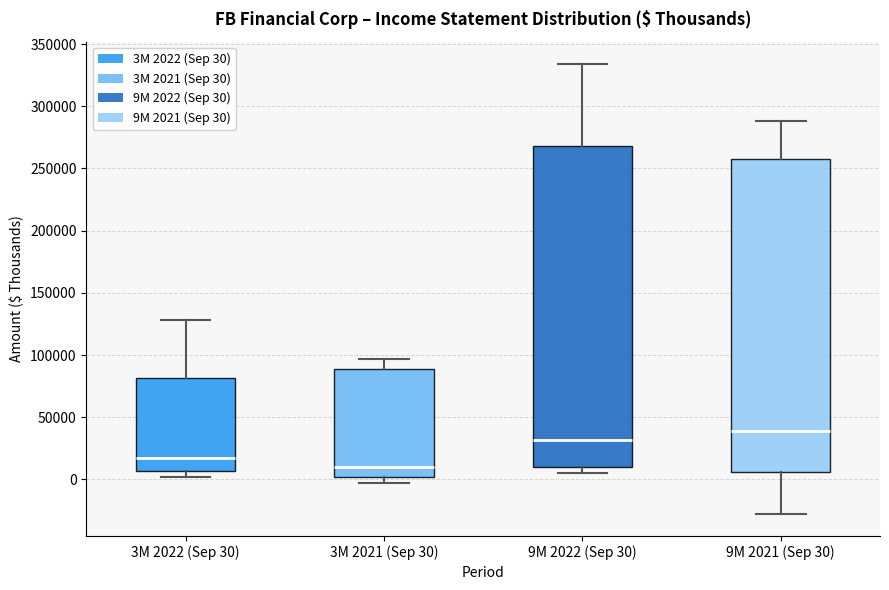

Where does the upper whisker of the box for 9M 2021 (Sep 30) end on the y-axis? The values are not printed on the chart, so give them approximately, as read against the axis.

290000